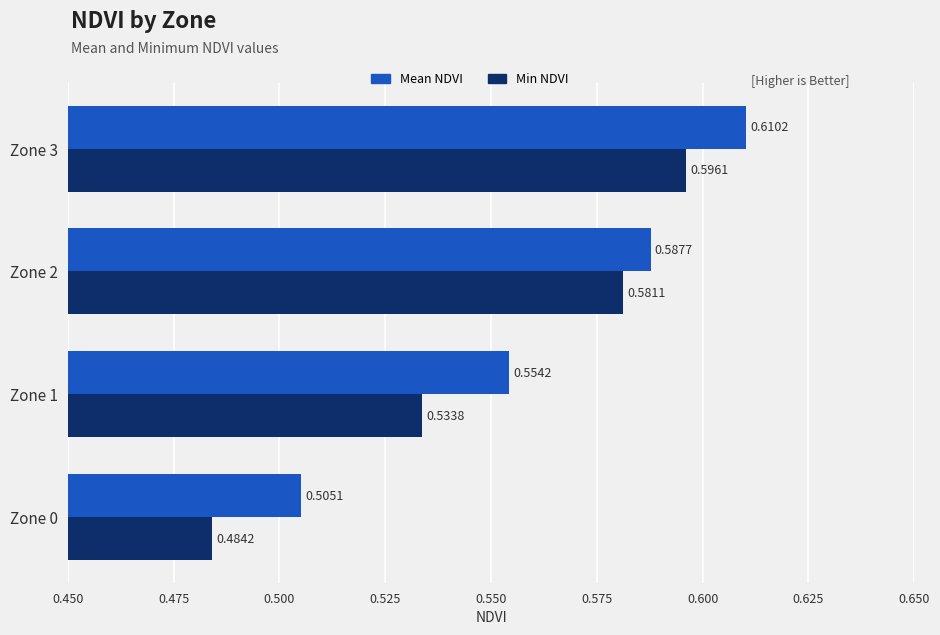

Rank the series by their maximum value, from highest to lowest.

Mean NDVI, Min NDVI